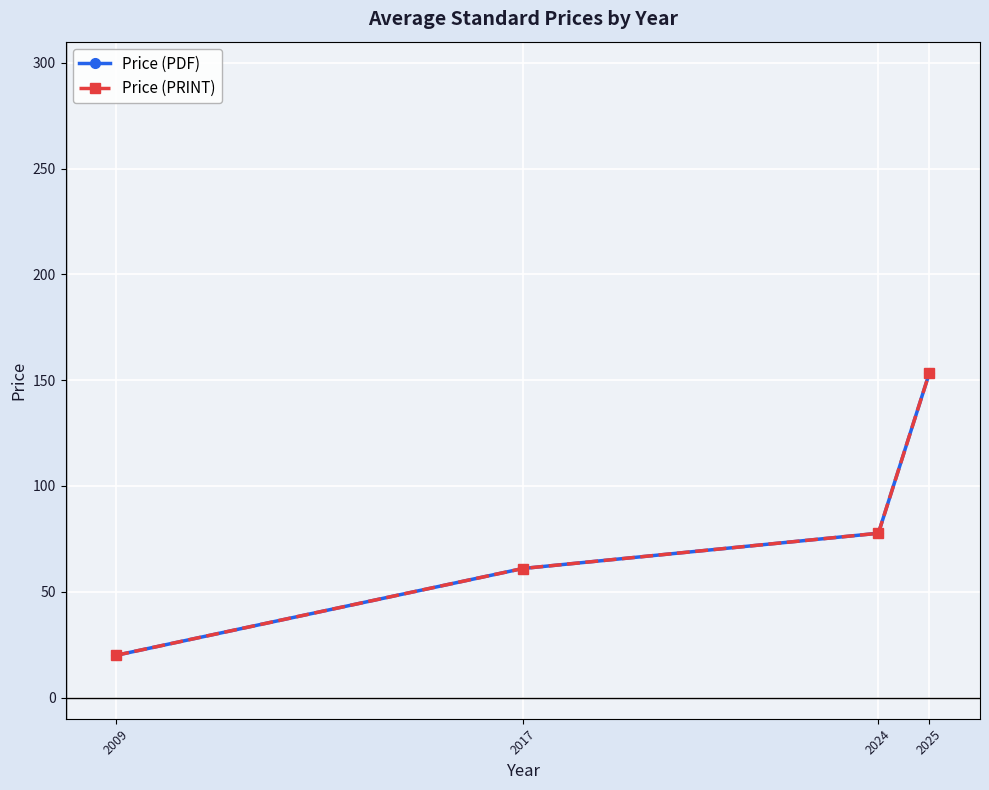

Reading right to left, list all the values displayed in this chart.

Price (PDF): 2025=153.2	2024=77.7	2017=61.0	2009=20.0
Price (PRINT): 2025=153.2	2024=77.7	2017=61.0	2009=20.0